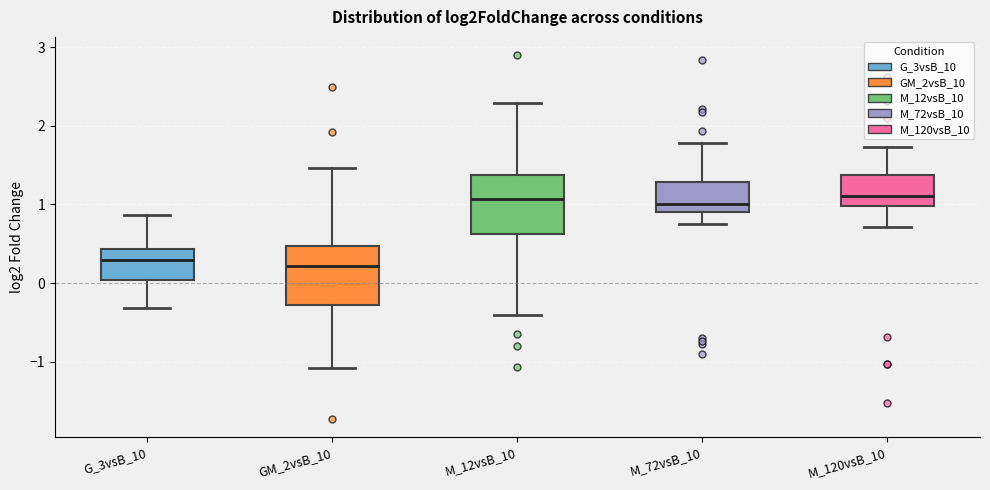

Where is the upper edge of the box for M_12vsB_10 on the y-axis? The values are not printed on the chart, so give them approximately, as read against the axis.

1.4